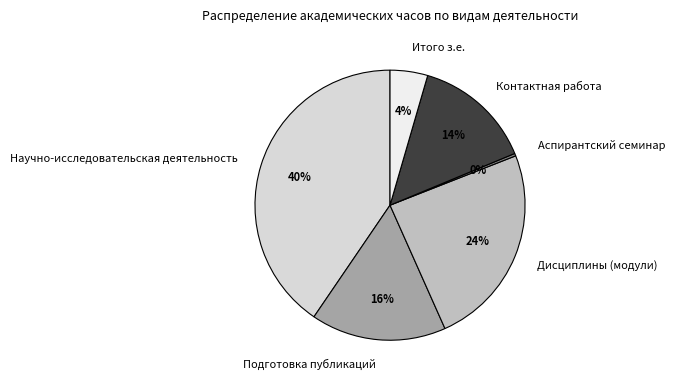

Rank the categories by value from highest to lowest.

Научно-исследовательская деятельность, Дисциплины (модули), Подготовка публикаций, Контактная работа, Итого з.е., Аспирантский семинар